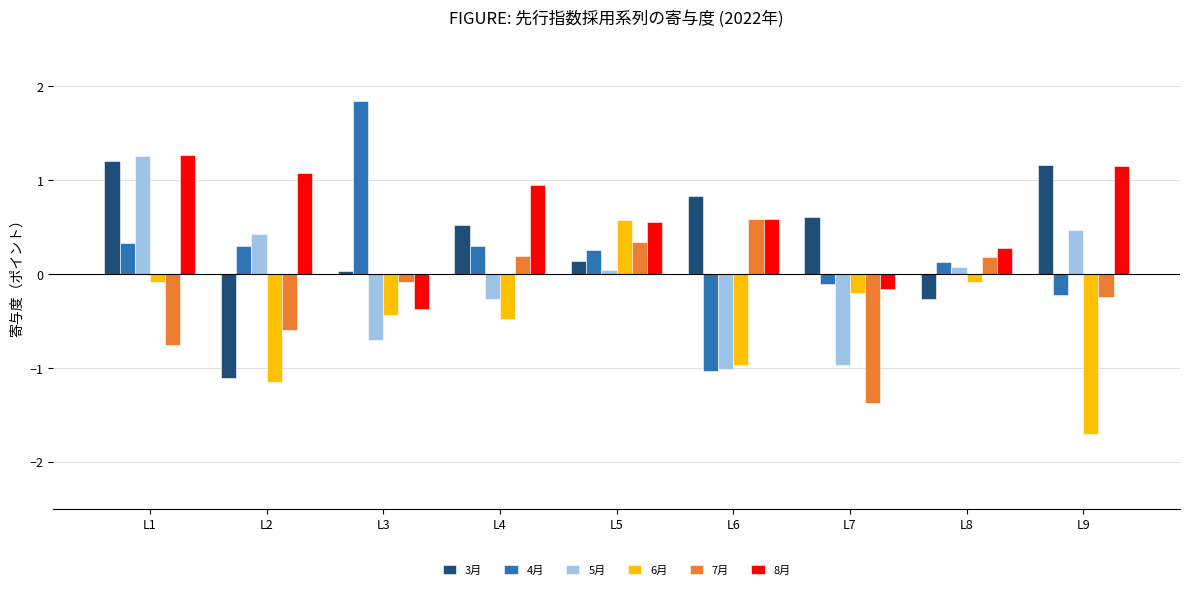

What is the value of the 5月 bar at the 8th from the left?

0.1